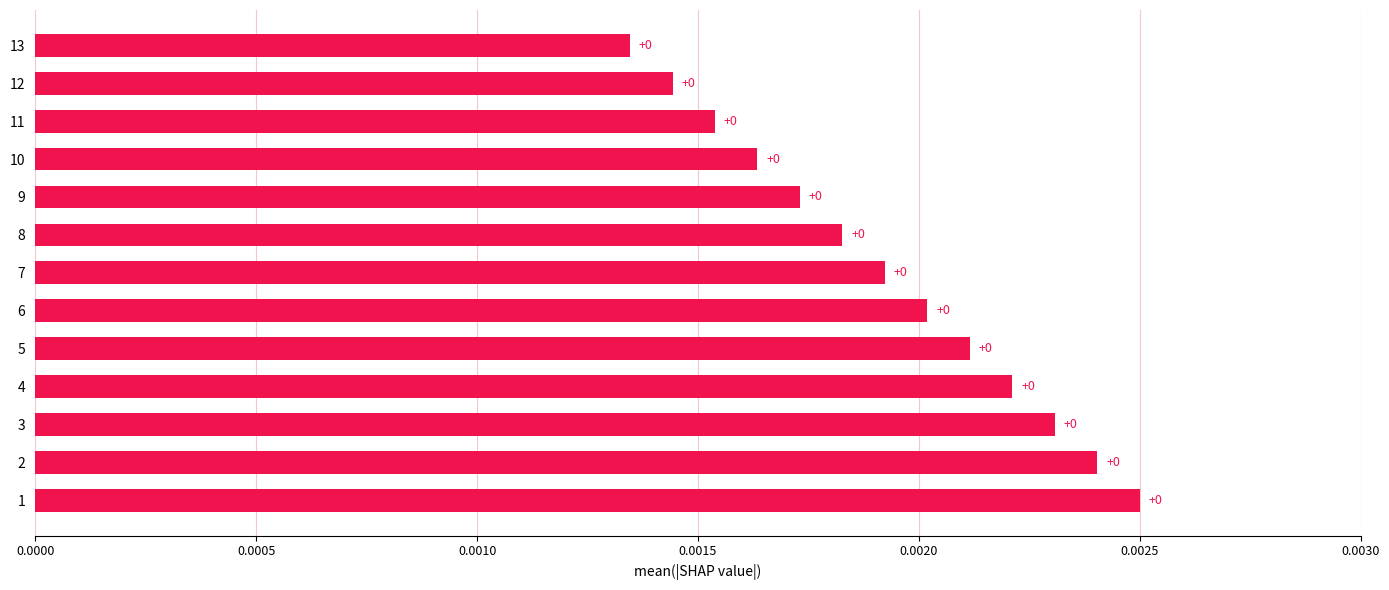

How many bars are there in total?

13